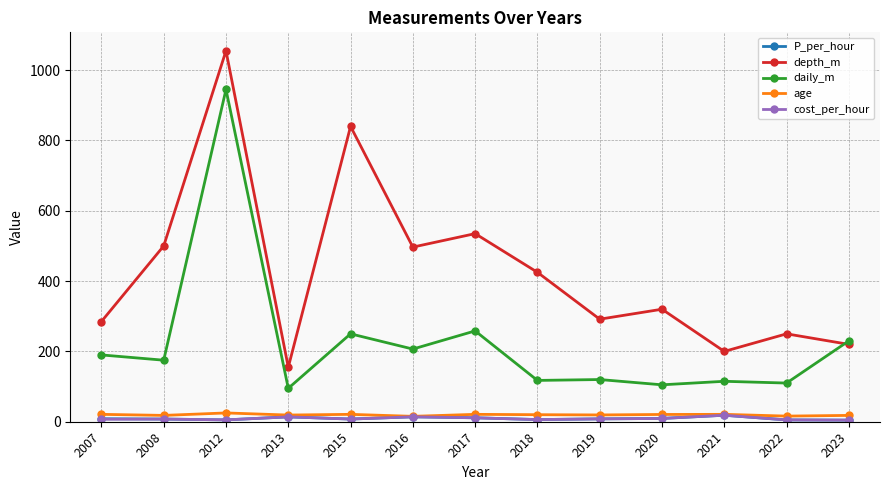

Which category has the lowest value in the depth_m series?

2013